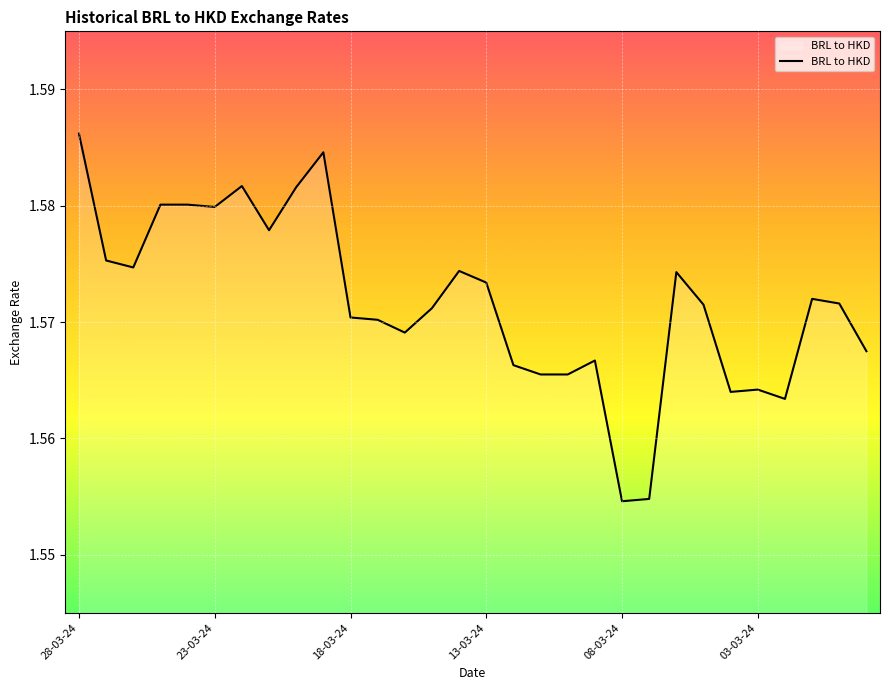

The value at 28-03-24 is 0.4. True or false?

False